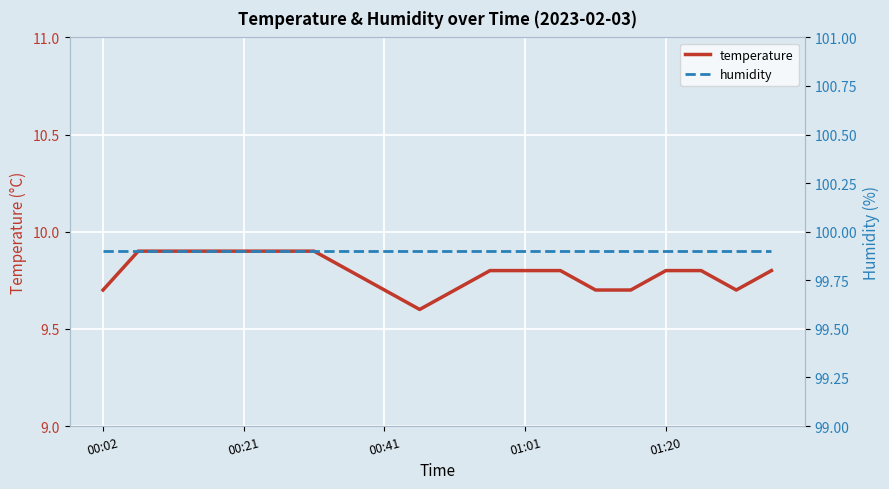

At 9, list the series in order from largest to smallest.

humidity, temperature